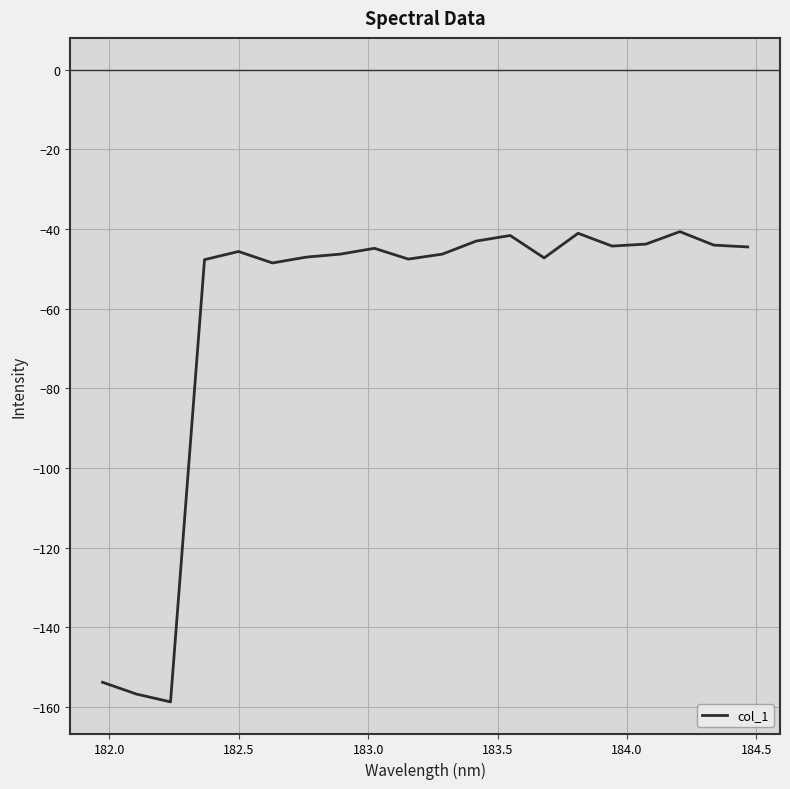

What is the difference between the maximum and second lowest values?

116.1